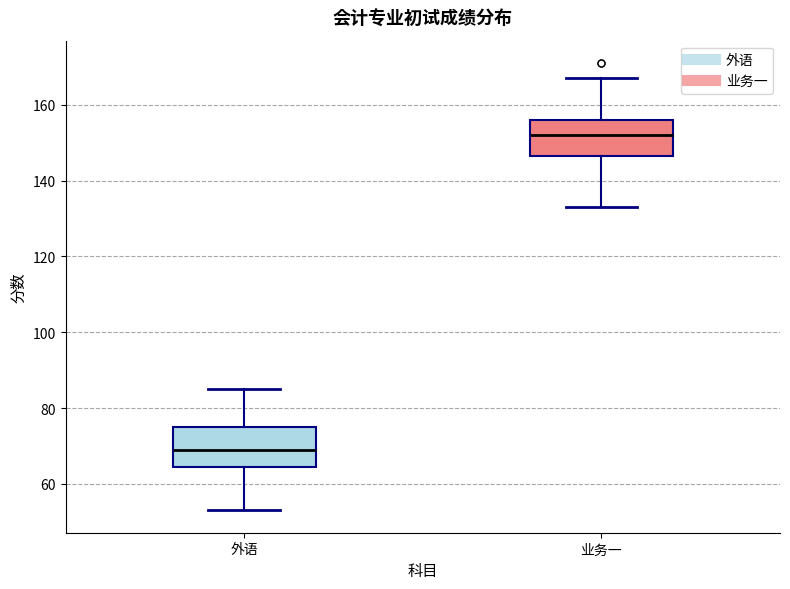

Which box has the lowest median line?

外语